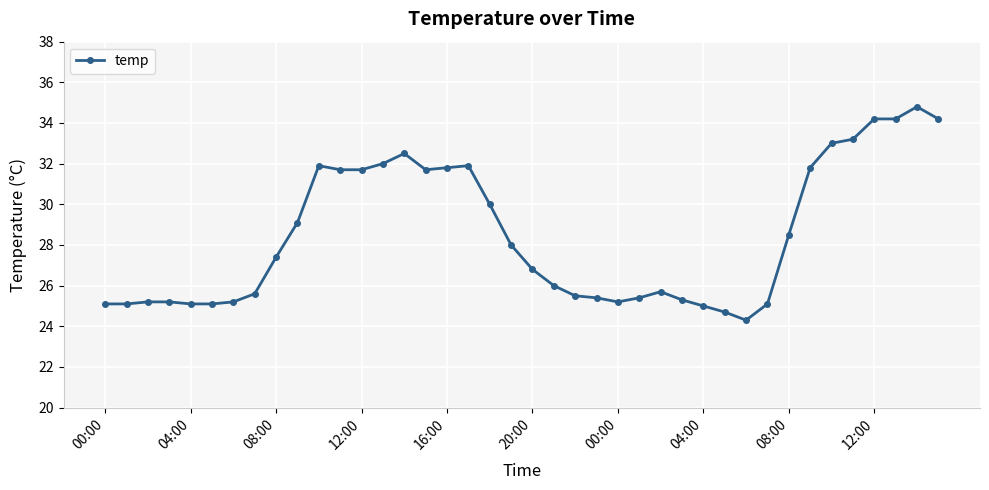

True or false: there are more than 0 points higher than both neighbors.

True